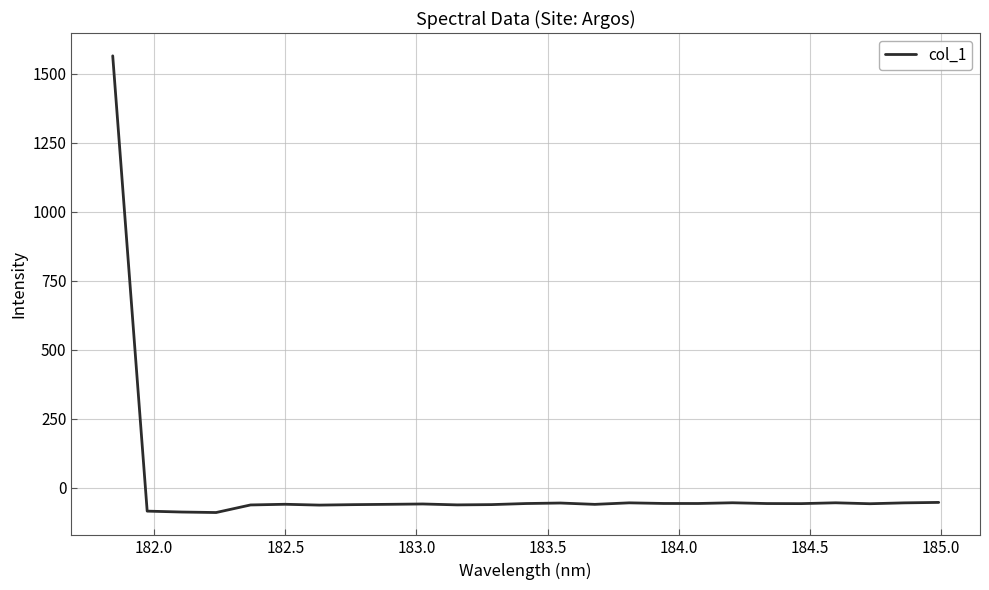

What is the difference between the maximum and minimum values?

1654.7